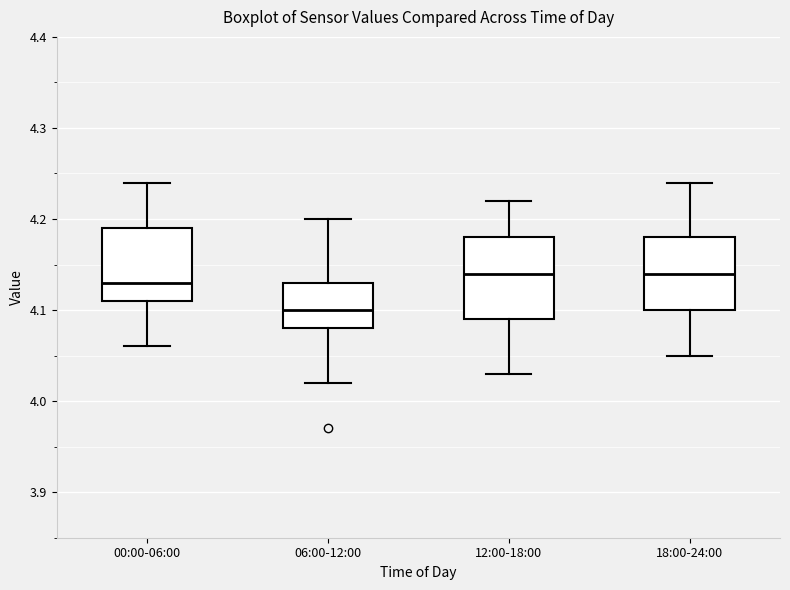

Where is the lower edge of the box for 00:00-06:00 on the y-axis? The values are not printed on the chart, so give them approximately, as read against the axis.

4.11